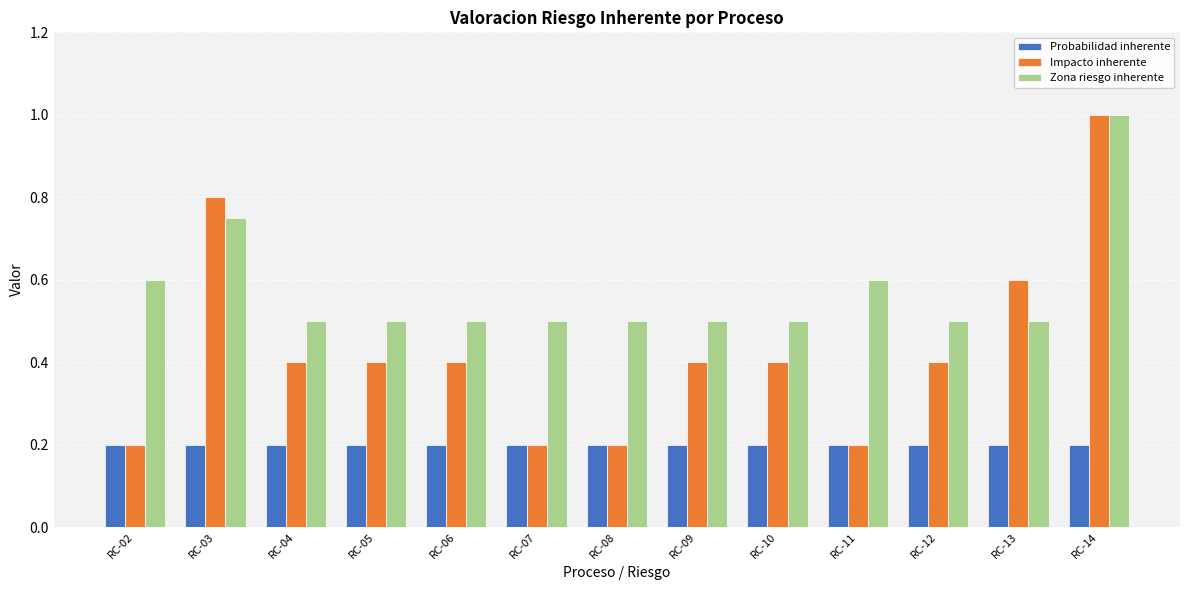

The Zona riesgo inherente series shows 0.5 at RC-12. True or false?

True